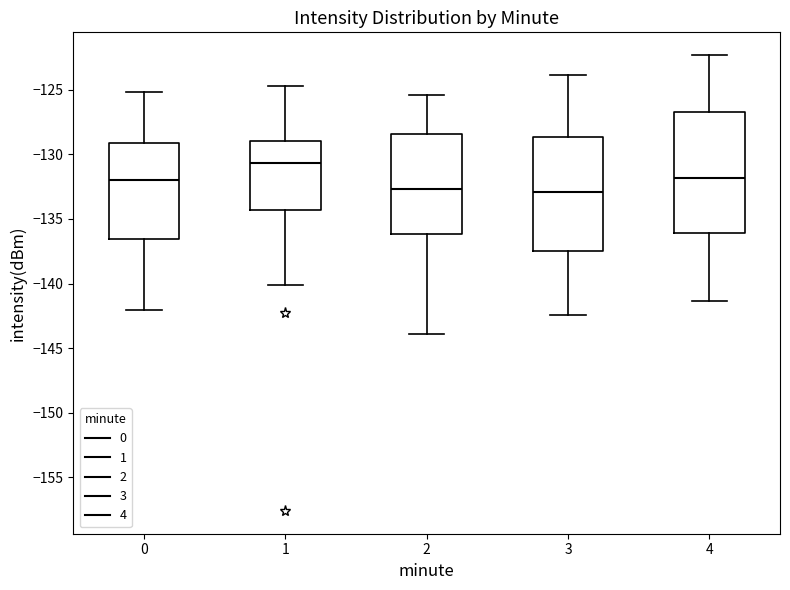

Which box's median line is the highest?

1